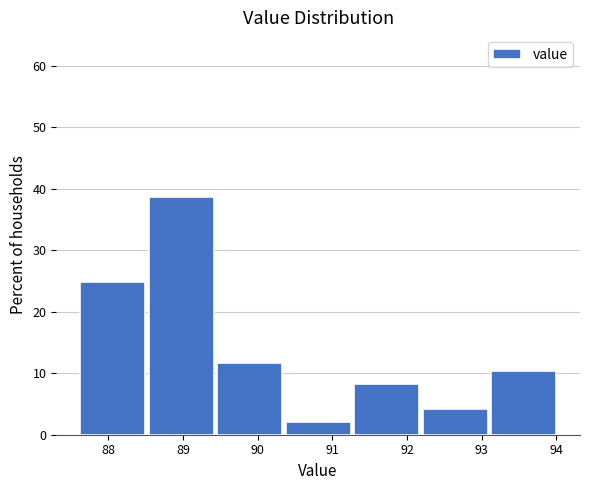

How tall is the bar that spans 87.6 to 88.5 on the x-axis? Neither the bar edges nor the heights are printed on the chart, so give them approximately, as read against the axes.

25